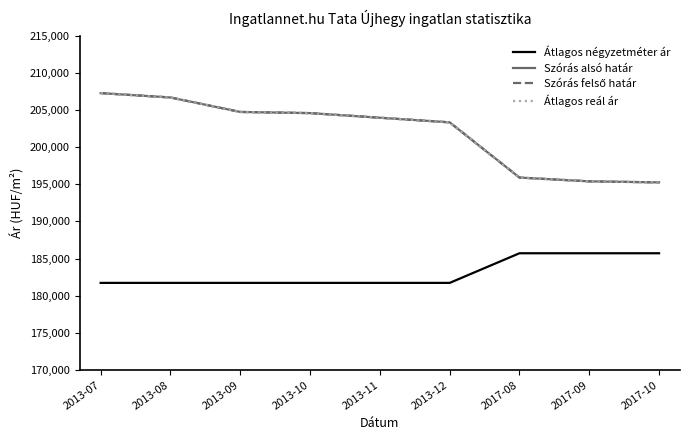

What is the maximum value for Szórás felső határ?

207253